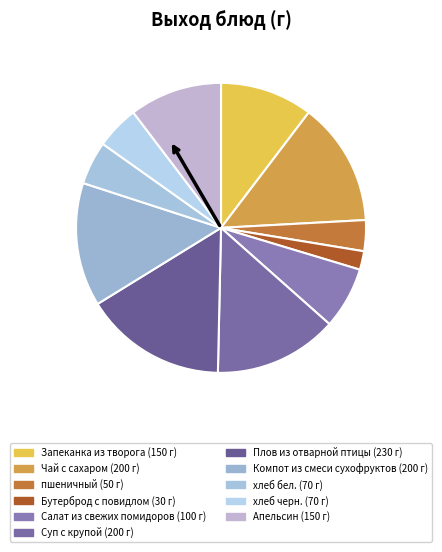

Rank the categories by value from highest to lowest.

Плов из отварной птицы, Чай с сахаром, Суп с крупой, Компот из смеси сухофруктов, Запеканка из творога, Апельсин, Салат из свежих помидоров, хлеб бел., хлеб черн., пшеничный, Бутерброд с повидлом